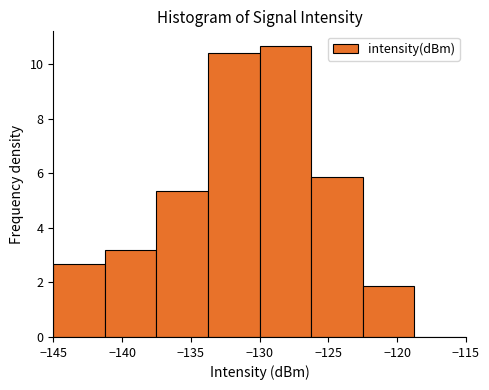

Reading left to right, transcribe this chart: for each bar, give the range it covers on the x-axis and its height. Neither the bar edges nor the heights are printed on the chart, so give them approximately, as read against the axes.

-145.00 to -141.25: 2.6
-141.25 to -137.50: 3.2
-137.50 to -133.75: 5.4
-133.75 to -130.00: 10.4
-130.00 to -126.25: 10.6
-126.25 to -122.50: 5.8
-122.50 to -118.75: 1.8
-118.75 to -115.00: 0